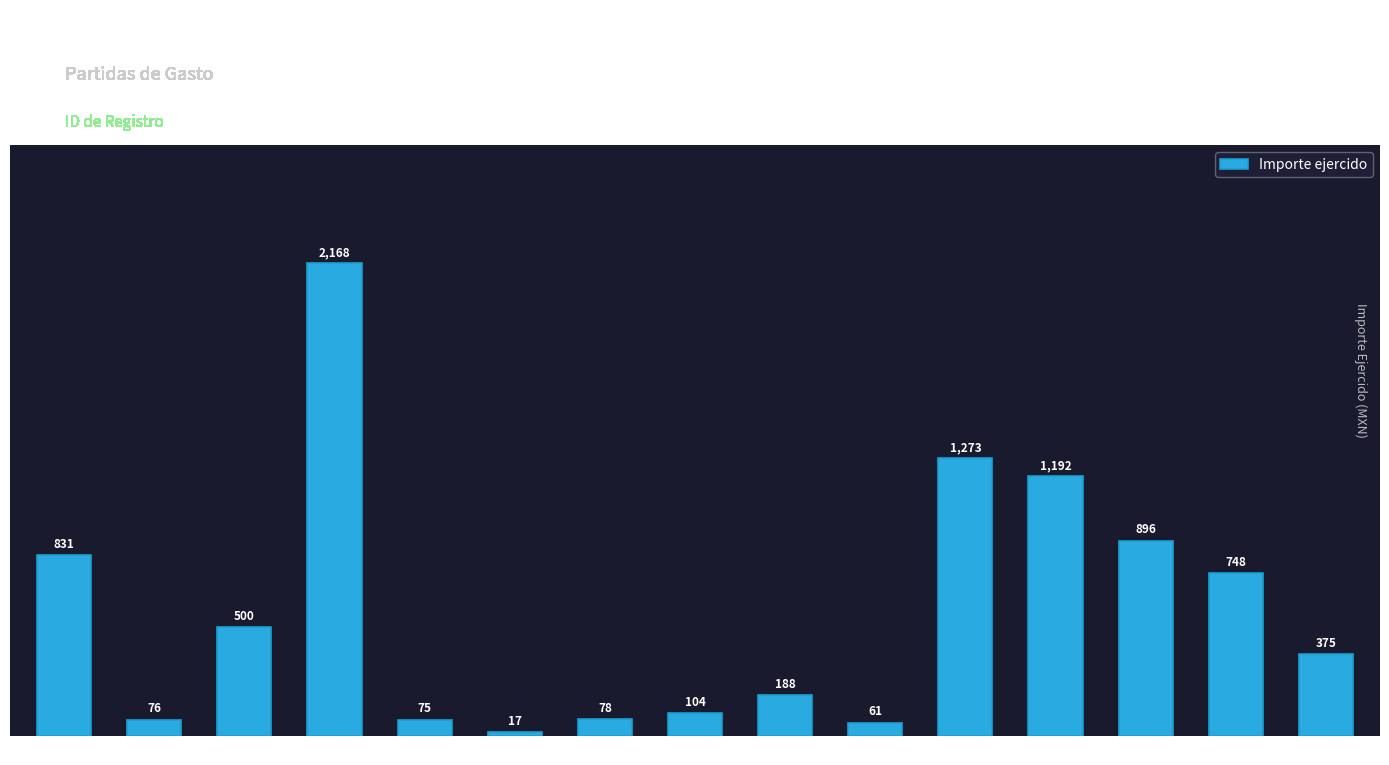

Which category has the highest value across all series?

4